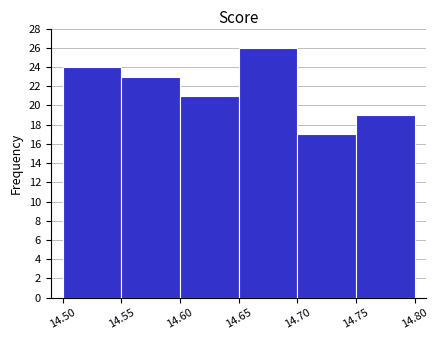

Reading left to right, list every bar in this chart as the range it spans on the x-axis followed by its height. The values are not printed on the chart, so give them approximately, as read against the axis.

14.50 to 14.55: 24
14.55 to 14.60: 23
14.60 to 14.65: 21
14.65 to 14.70: 26
14.70 to 14.75: 17
14.75 to 14.80: 19